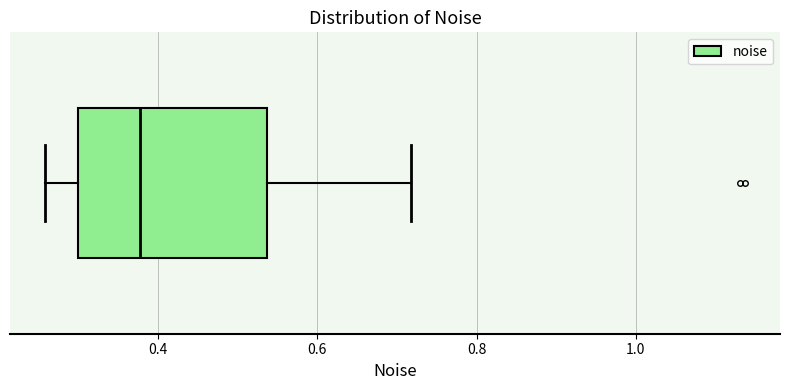

Transcribe this box plot: give where the median line is, the range the box spans, and where the two whiskers end, as read against the x-axis. The values are not printed on the chart, so give them approximately, as read against the axis.

median 0.38, box 0.30 to 0.54, whiskers 0.26 to 0.72